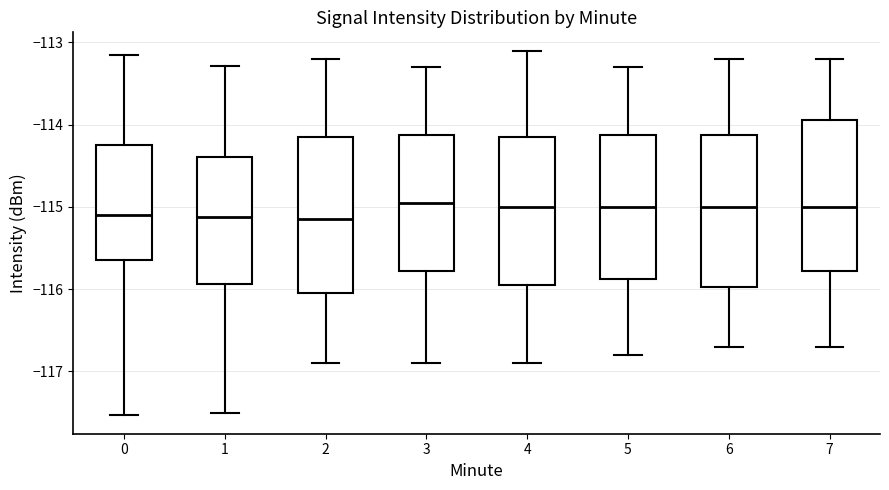

Reading left to right, transcribe this box plot: for each box, give where its median line is, the range the box spans, and where its two whiskers end, as read against the y-axis. The values are not printed on the chart, so give them approximately, as read against the axis.

0: median -115.1, box -115.6 to -114.2, whiskers -117.5 to -113.2
1: median -115.1, box -115.9 to -114.4, whiskers -117.5 to -113.3
2: median -115.1, box -116.0 to -114.1, whiskers -116.9 to -113.2
3: median -114.9, box -115.8 to -114.1, whiskers -116.9 to -113.3
4: median -115.0, box -115.9 to -114.1, whiskers -116.9 to -113.1
5: median -115.0, box -115.9 to -114.1, whiskers -116.8 to -113.3
6: median -115.0, box -116.0 to -114.1, whiskers -116.7 to -113.2
7: median -115.0, box -115.8 to -113.9, whiskers -116.7 to -113.2